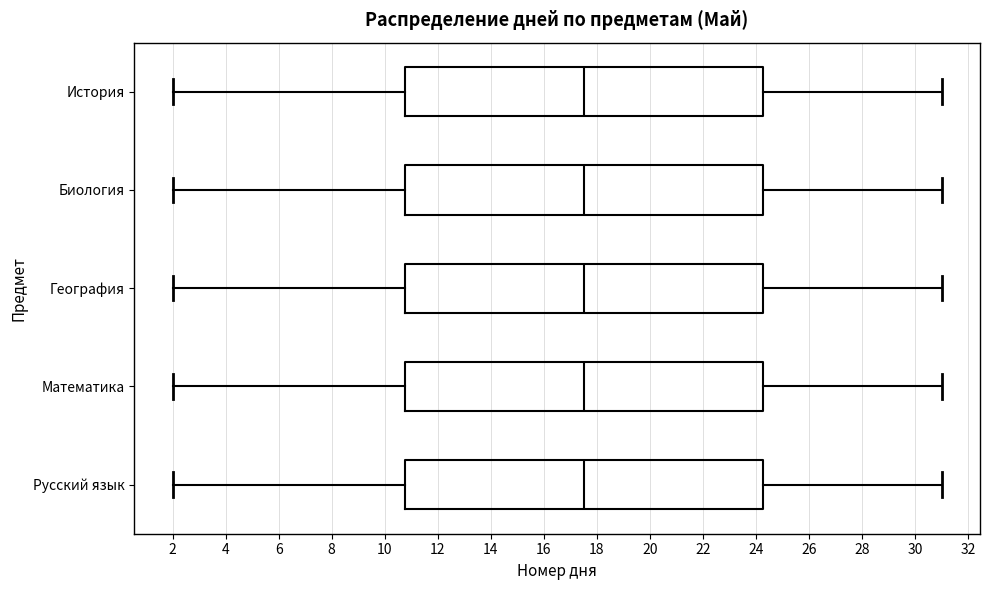

Reading bottom to top, read every box against the x-axis: the position of its median line, the range the box covers, and the ends of its whiskers. The values are not printed on the chart, so give them approximately, as read against the axis.

Русский язык: median 17.6, box 10.8 to 24.2, whiskers 2.0 to 31.0
Математика: median 17.6, box 10.8 to 24.2, whiskers 2.0 to 31.0
География: median 17.6, box 10.8 to 24.2, whiskers 2.0 to 31.0
Биология: median 17.6, box 10.8 to 24.2, whiskers 2.0 to 31.0
История: median 17.6, box 10.8 to 24.2, whiskers 2.0 to 31.0